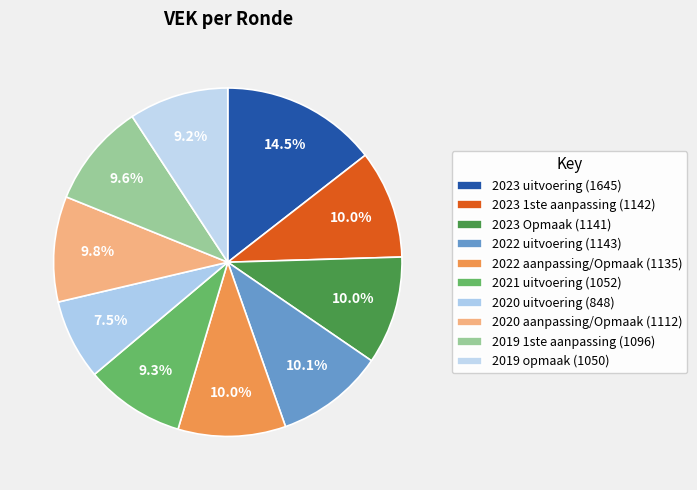

To the nearest percent, what percentage of the pie is 2020 aanpassing/Opmaak?

10%